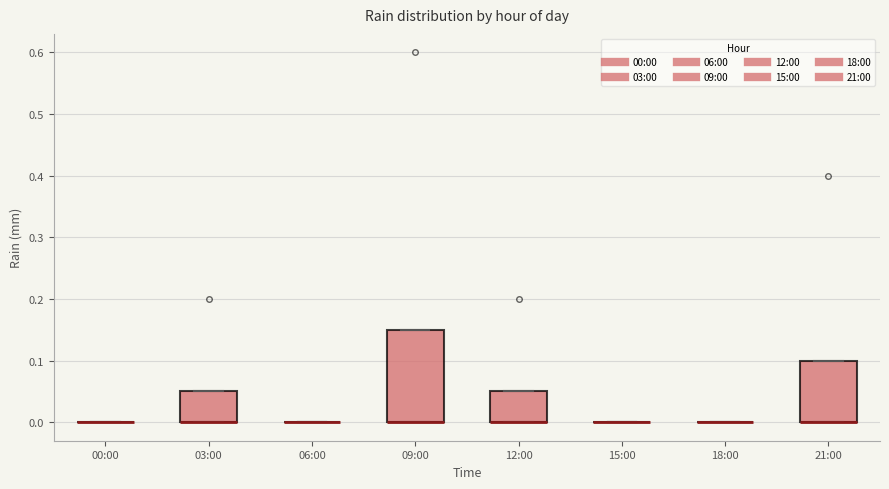

Comparing the boxes themselves (not the whiskers), which one is the tallest?

09:00